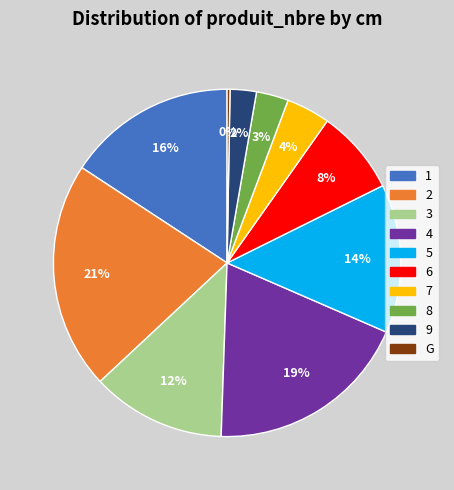

To the nearest percent, what percentage of the pie is 8?

3%